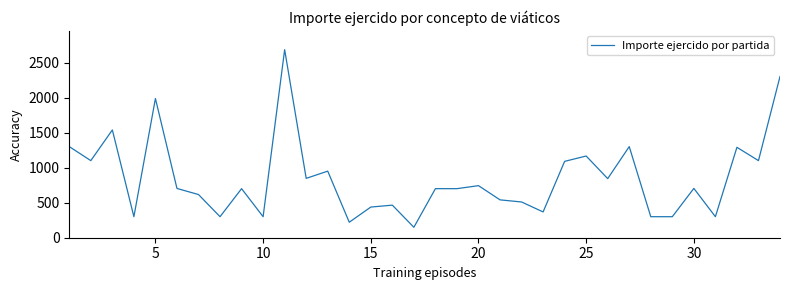

What is the maximum value shown in the chart?

2683.2